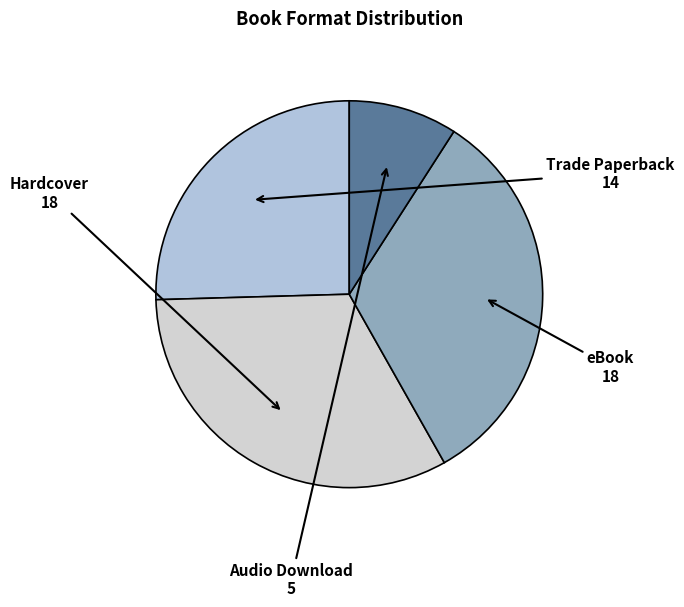

Approximately how many times larger is the value at Hardcover compared to Trade Paperback?

1.3